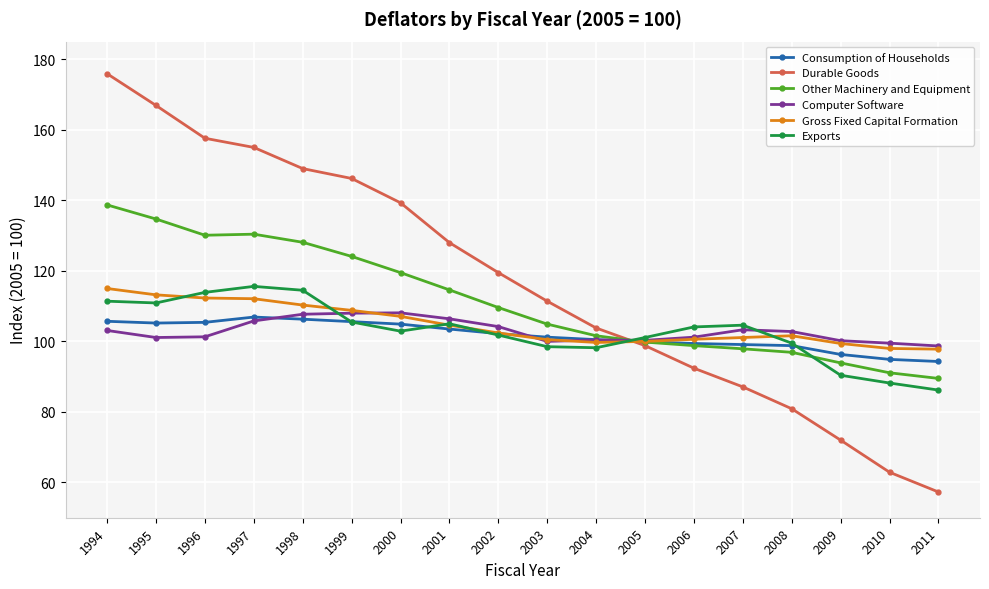

Is it true that Gross Fixed Capital Formation equals 102.4 at 2002?

True